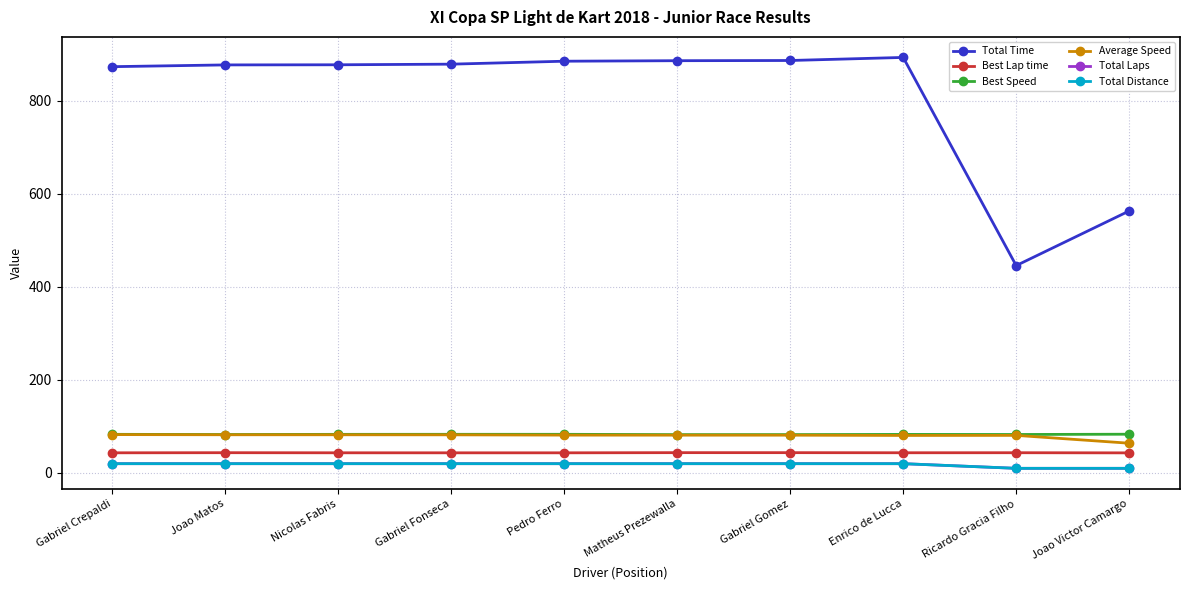

Does the chart have visible grid lines?

Yes